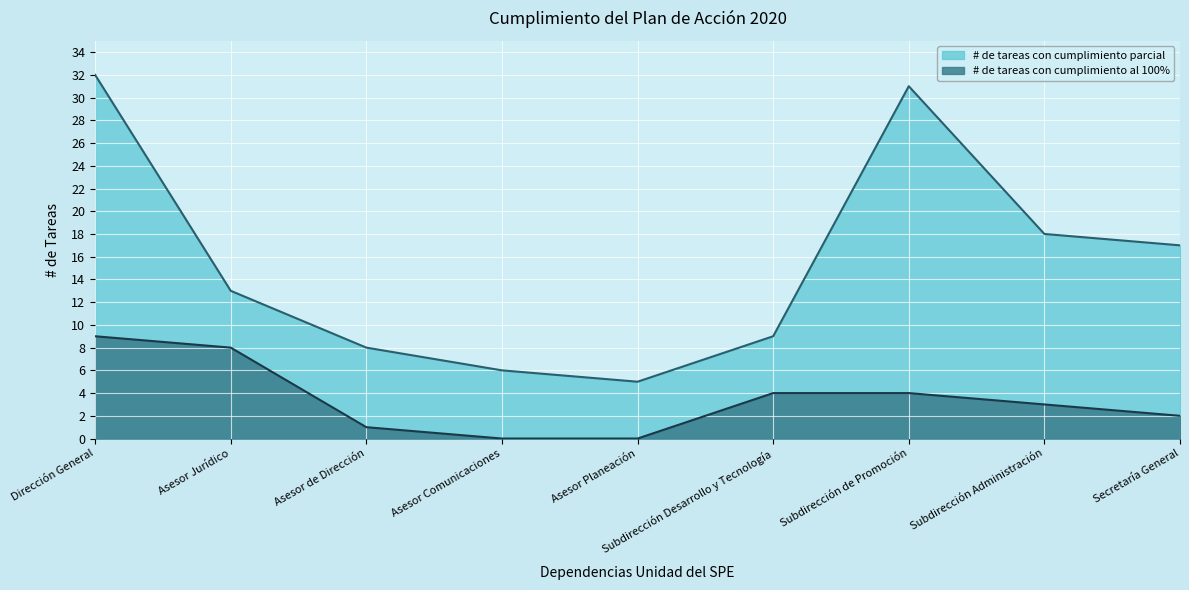

Which category has the highest value across all series?

Dirección General